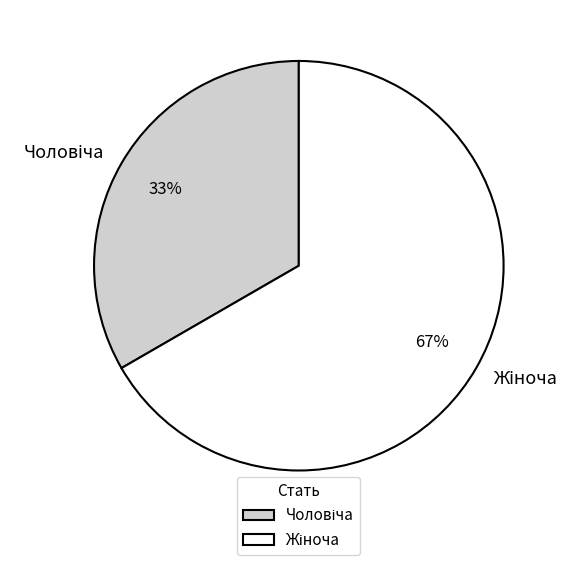

Count the number of slices in the pie.

2